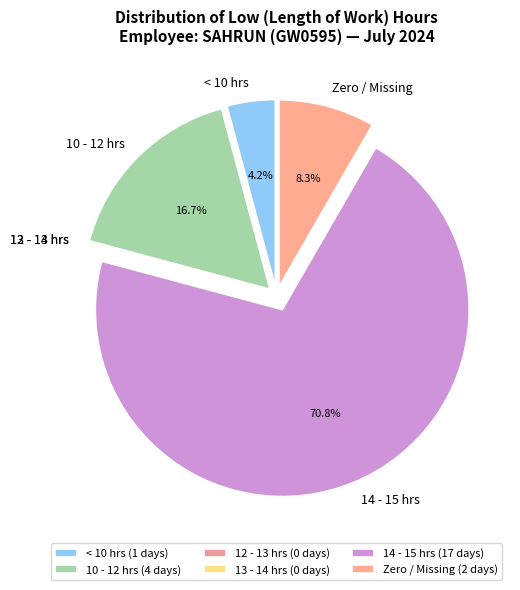

What percentage is NOT represented by < 10 hrs?

95.8%